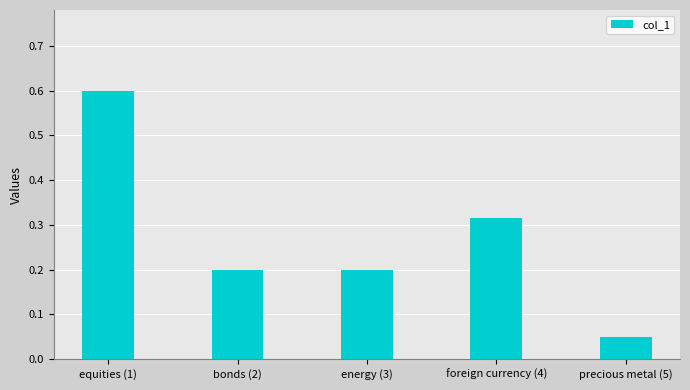

What is the label of the 3rd bar from the left?

energy (3)